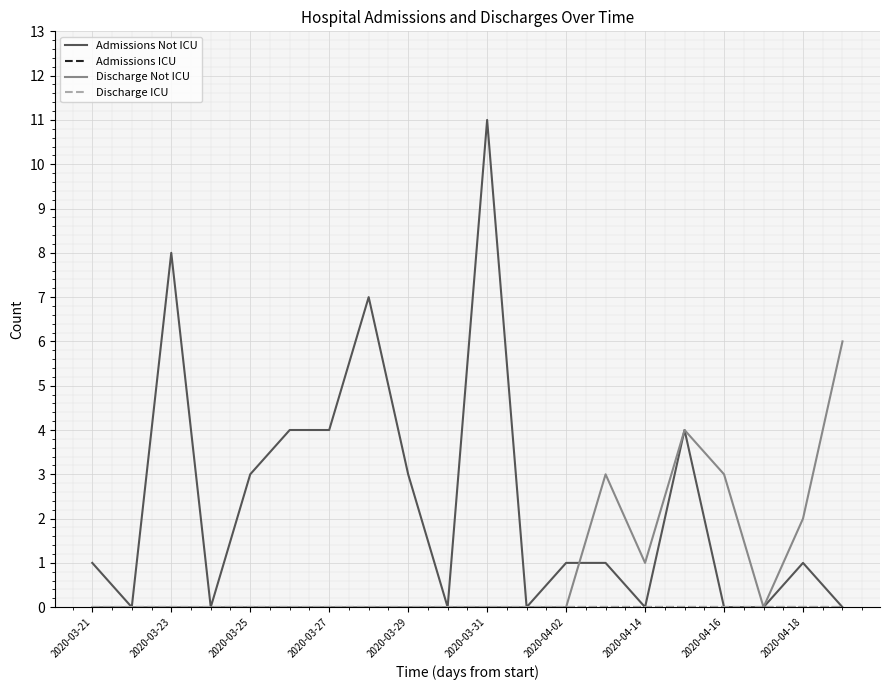

Count the Discharge Not ICU values in the range 0 to 2.

16